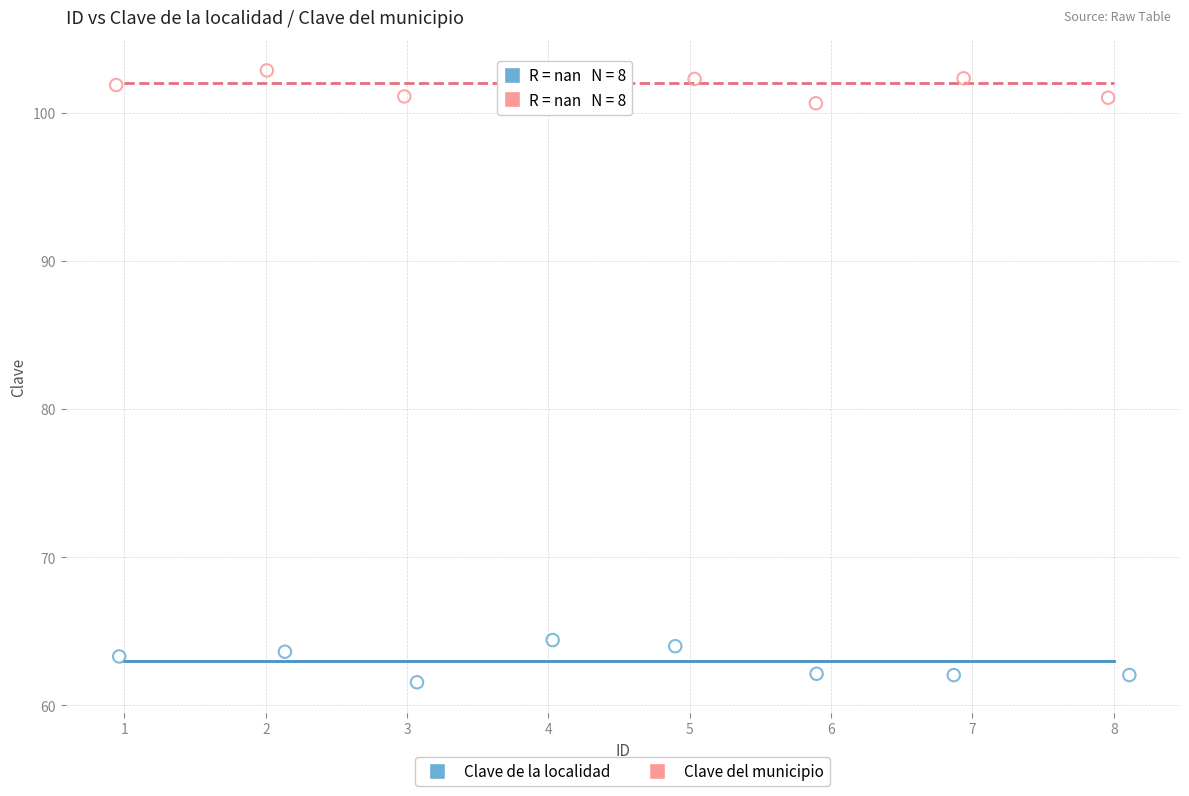

Which series reaches the maximum Y coordinate?

Clave del municipio